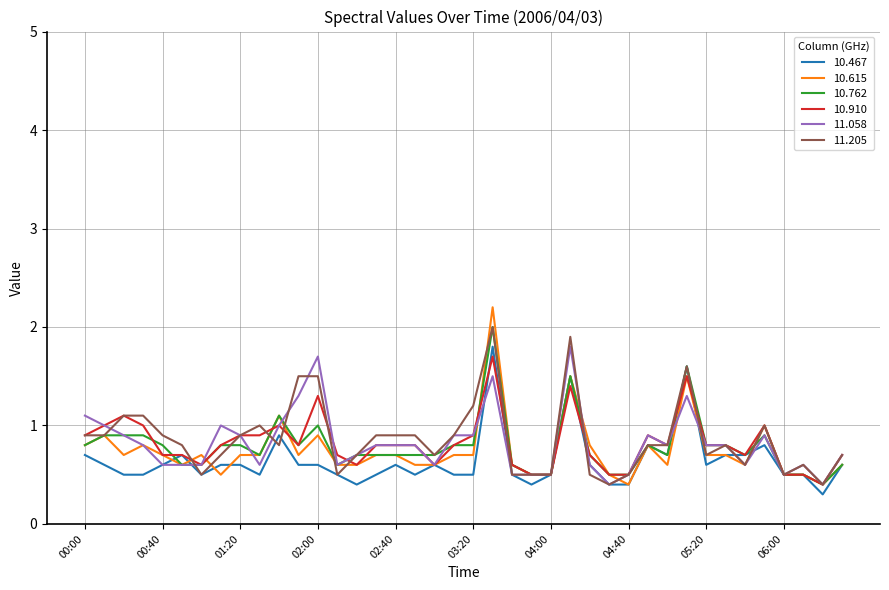

What is the smallest value displayed?

0.3